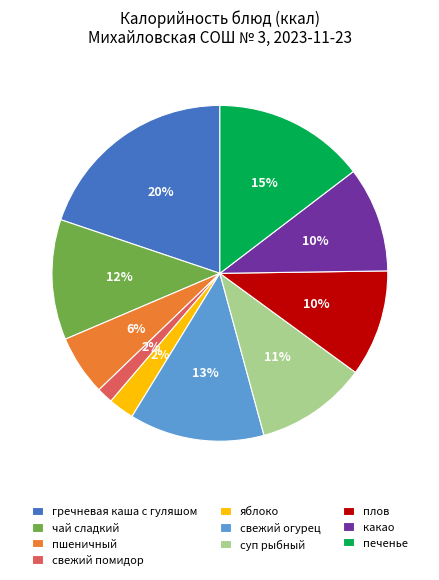

Does свежий помидор represent more than half of the total?

No